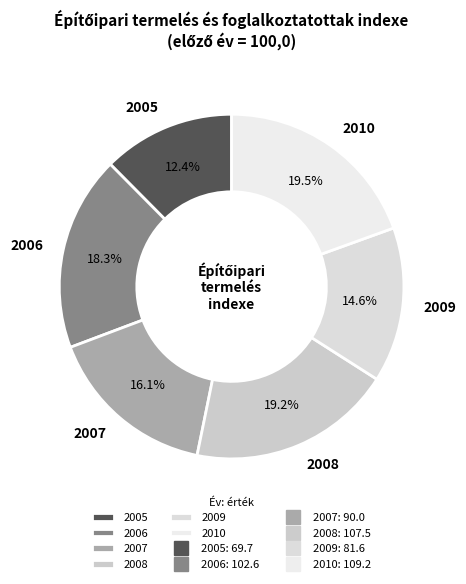

To the nearest percent, what is the difference between the largest and smallest slice percentages?

7%